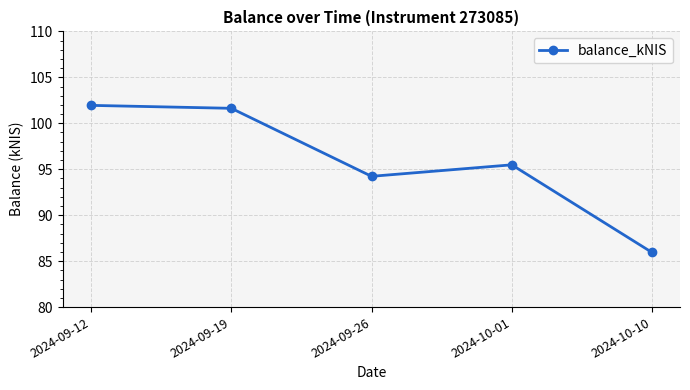

Is it true that the value at 2024-09-26 is 94.2?

True